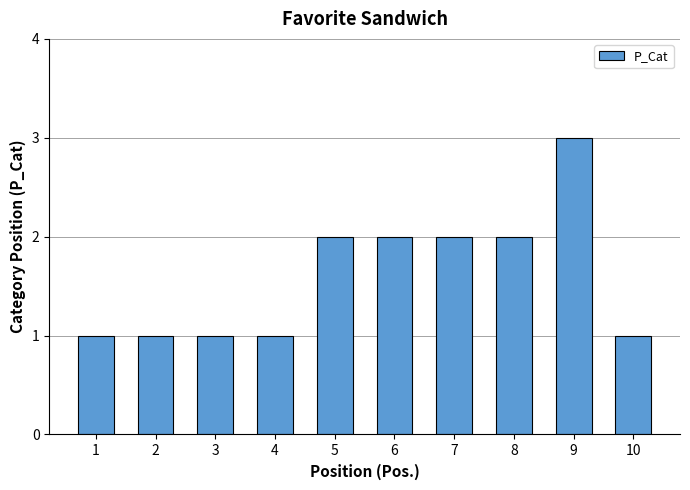

What is the maximum value shown in the chart?

3